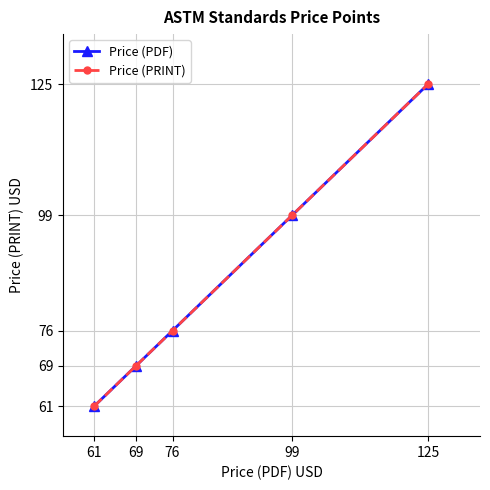

True or false: Price (PRINT) and Price (PDF) intersect in this chart.

False